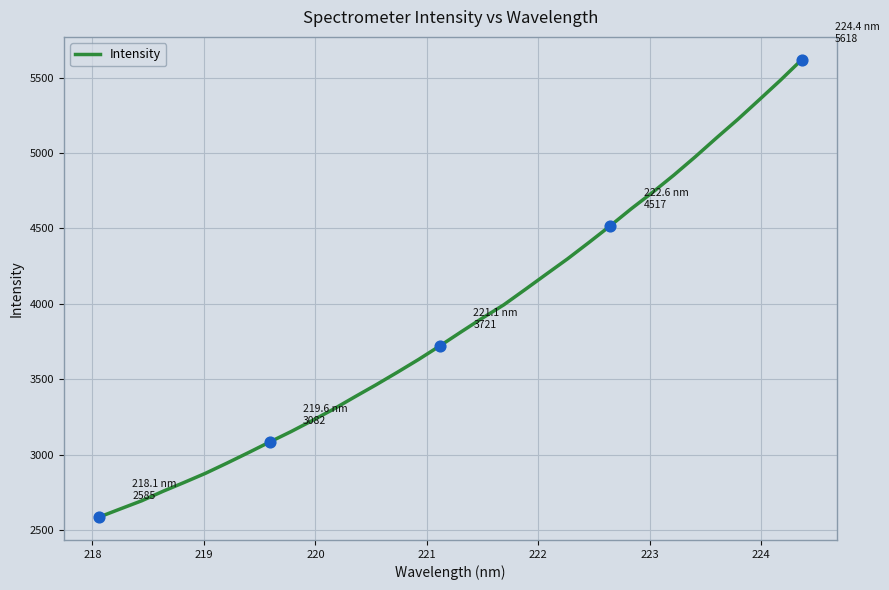

What is the minimum value shown in the chart?

2584.8